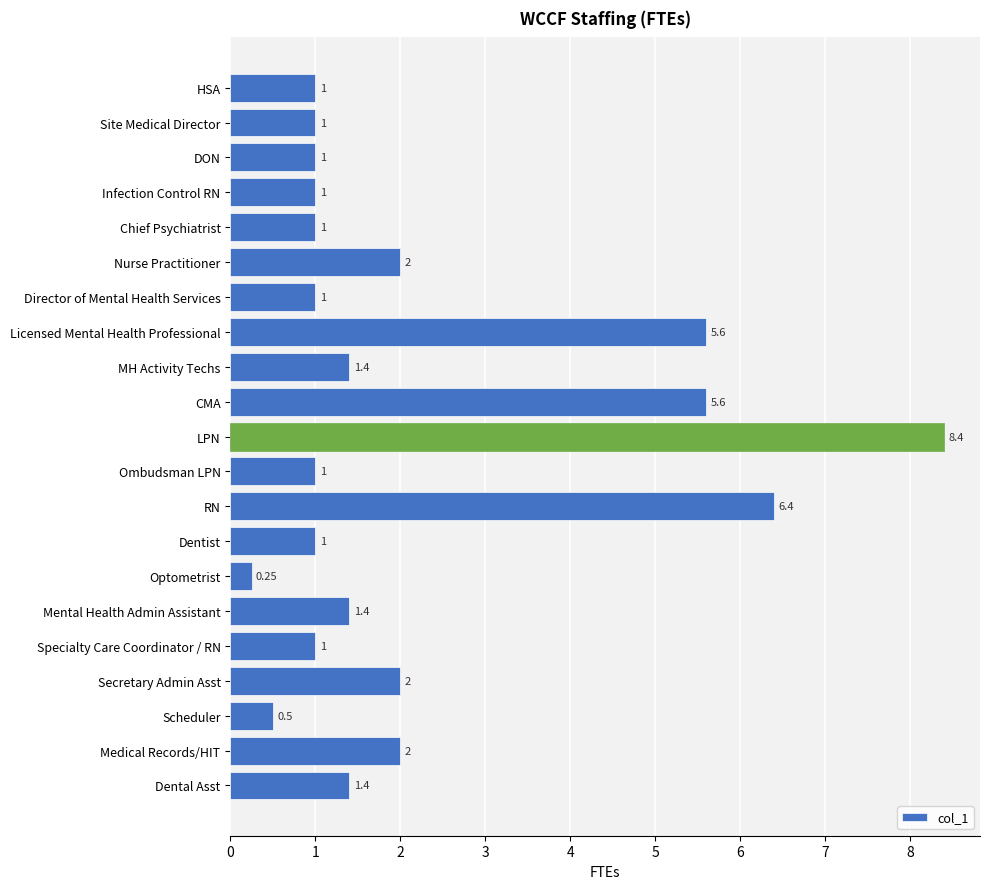

What is the label of the 13th bar from the top?

RN